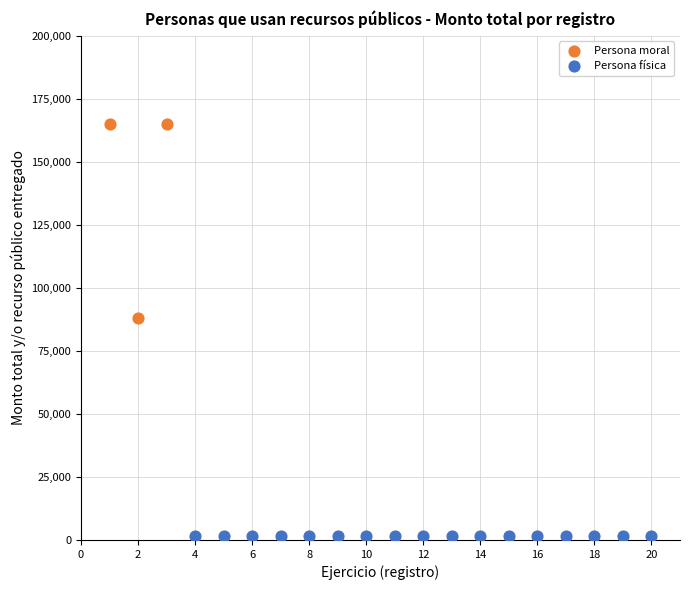

Which series contains the lowest Y value?

Persona física